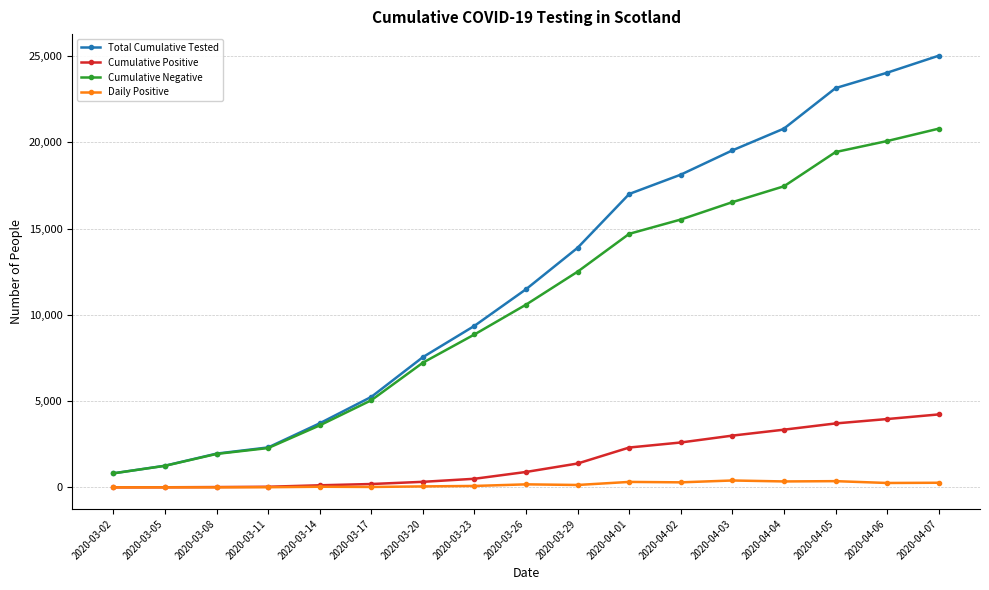

At how many categories does at least one series exceed 8113?

10